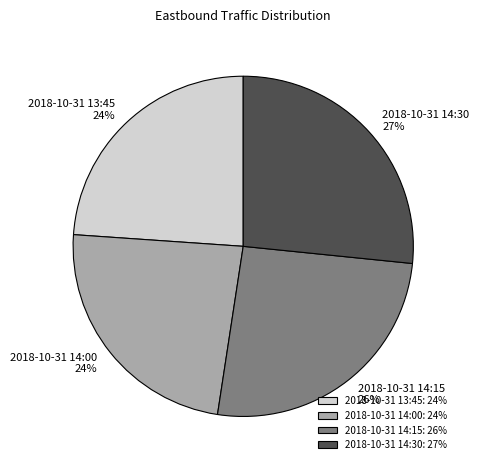

The 2018-10-31 13:45 slice represents 33% of the pie. True or false?

False